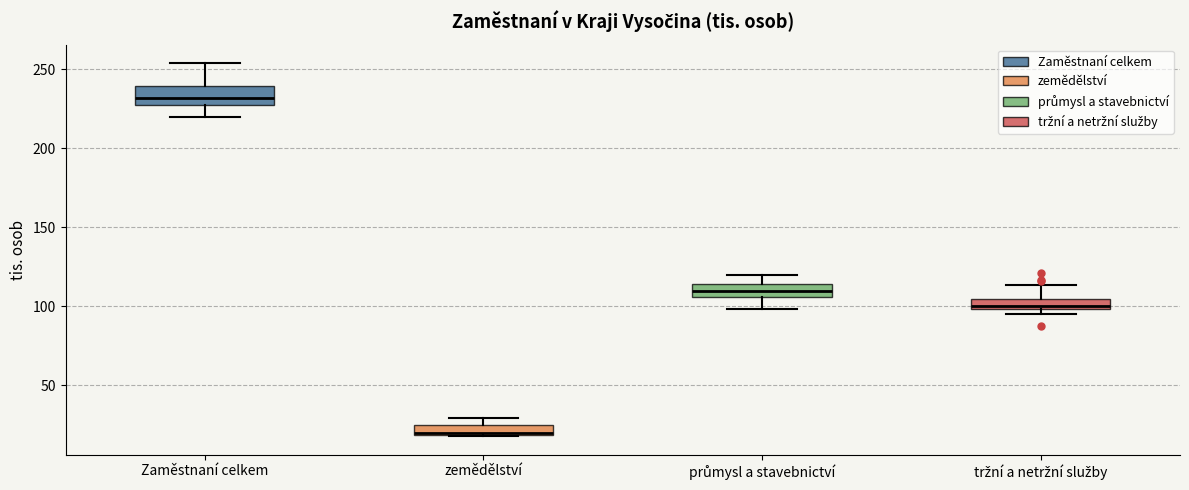

Which box has the highest median line?

Zaměstnaní celkem